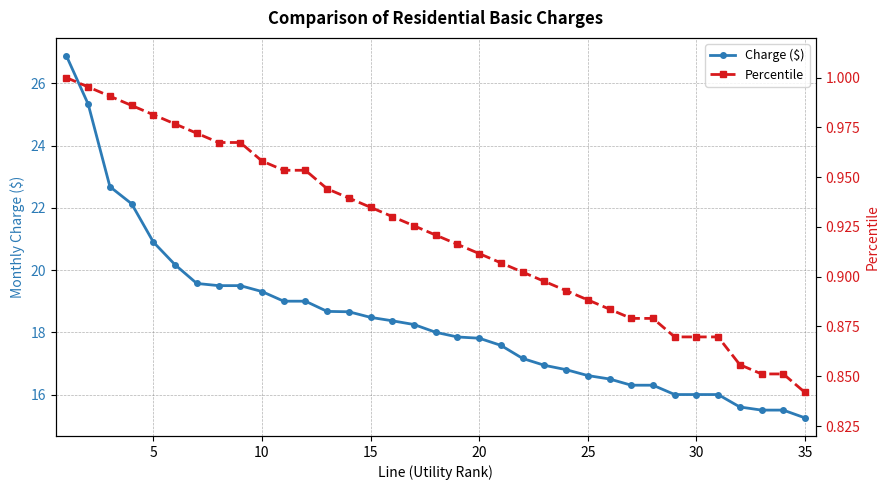

Which series has the largest range (max minus min)?

Charge ($)